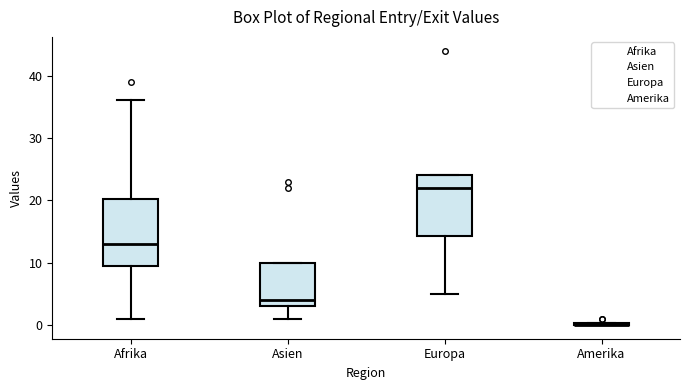

Reading left to right, read every box against the y-axis: the position of its median line, the range the box covers, and the ends of its whiskers. The values are not printed on the chart, so give them approximately, as read against the axis.

Afrika: median 13, box 10 to 20, whiskers 1 to 36
Asien: median 4, box 3 to 10, whiskers 1 to 10
Europa: median 22, box 14 to 24, whiskers 5 to 24
Amerika: box collapsed to a line at 0, whiskers 0 to 0